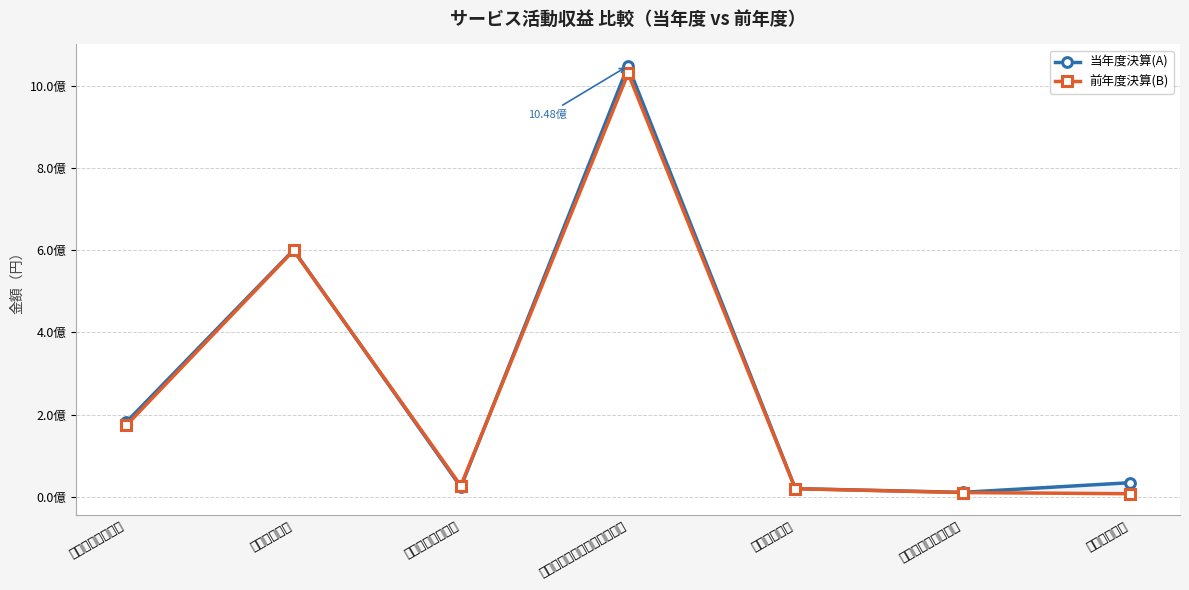

What is the total value across all series at 保育事業収益?

1198939639